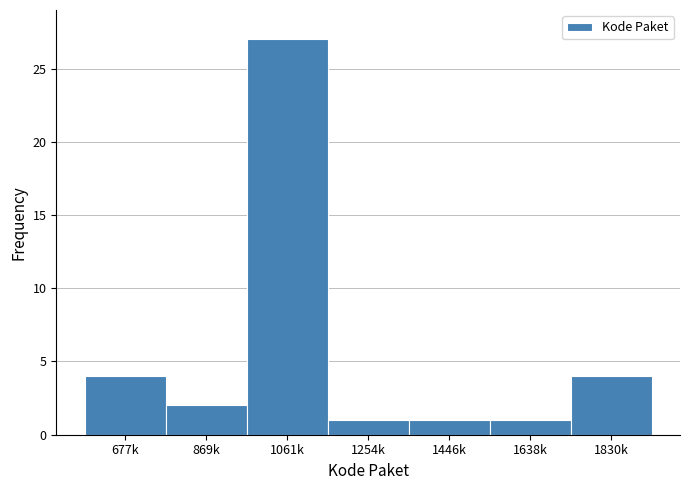

Reading right to left, transcribe all the data shown in this chart.

4	1	1	1	27	2	4